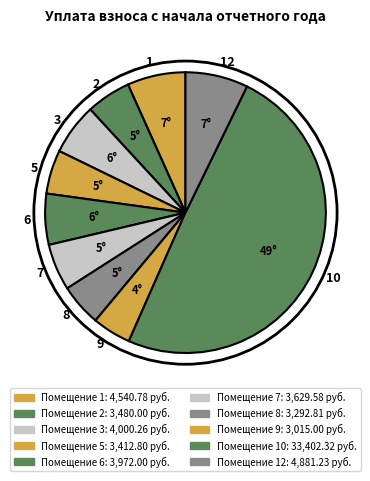

Is the sum of 1 and 6 greater than half?

No